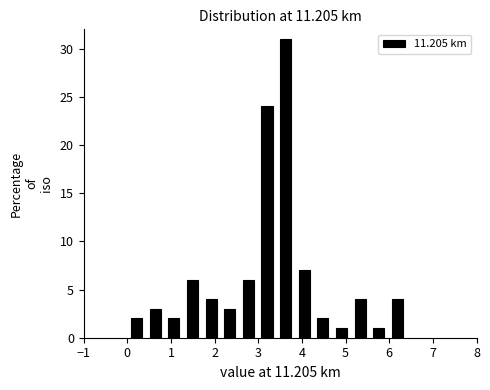

Which range on the x-axis has the tallest bar?

3.4 to 3.8